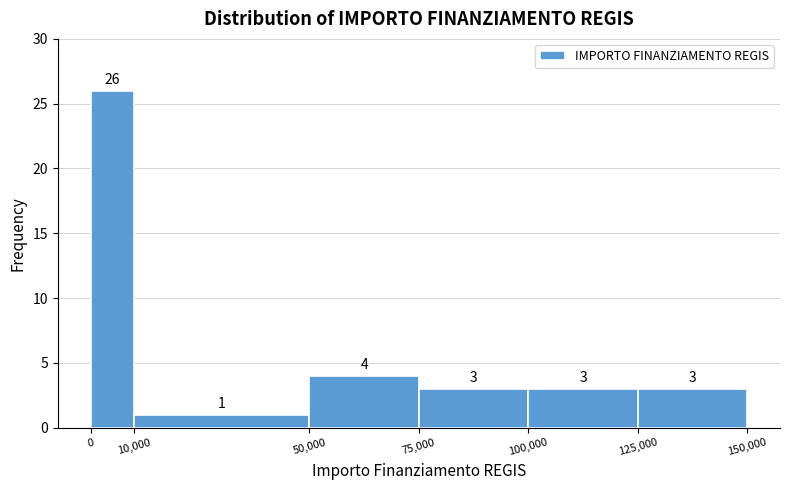

Reading left to right, transcribe this chart: for each bar, give the range it covers on the x-axis and its height.

0 to 10,000: 26
10,000 to 50,000: 1
50,000 to 75,000: 4
75,000 to 100,000: 3
100,000 to 125,000: 3
125,000 to 150,000: 3